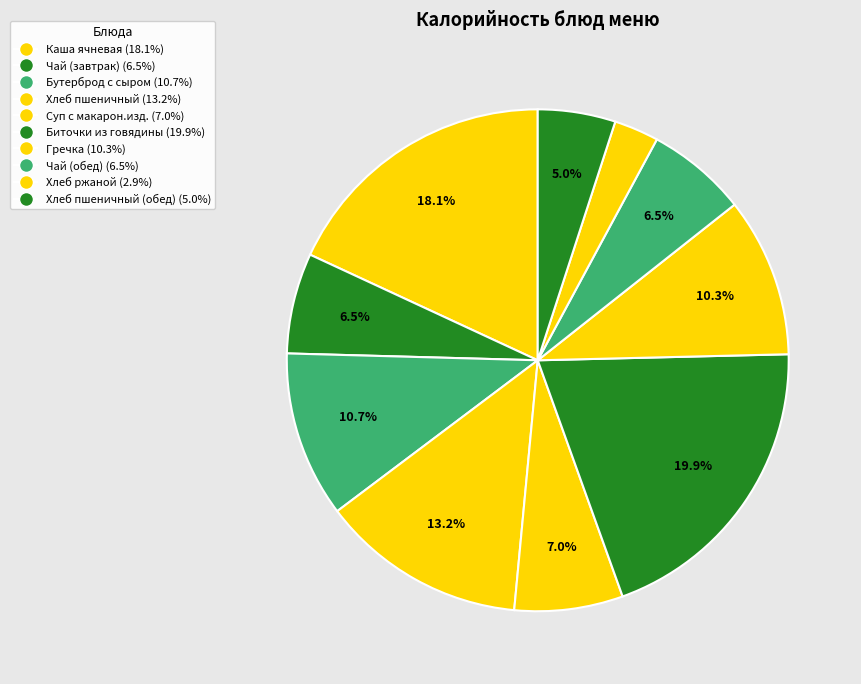

Is there any slice that represents more than half of the pie?

No